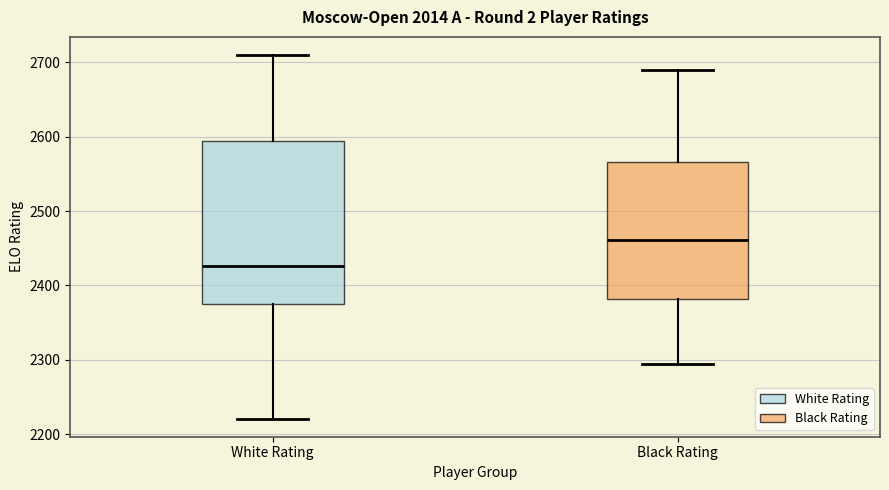

Where is the upper edge of the box for Black Rating on the y-axis? The values are not printed on the chart, so give them approximately, as read against the axis.

2570